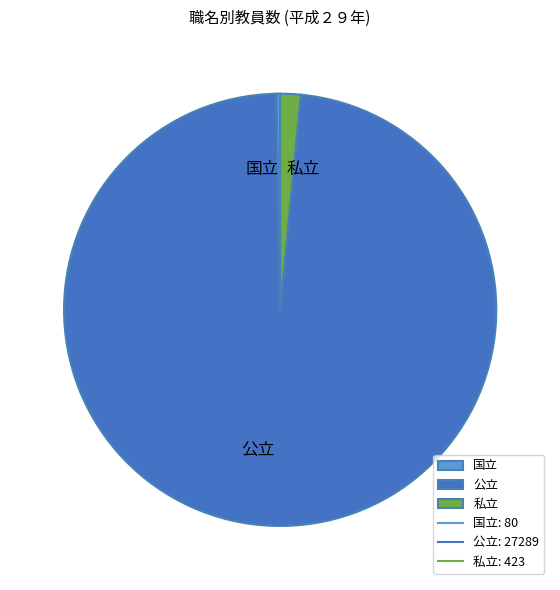

Count the number of slices in the pie.

3